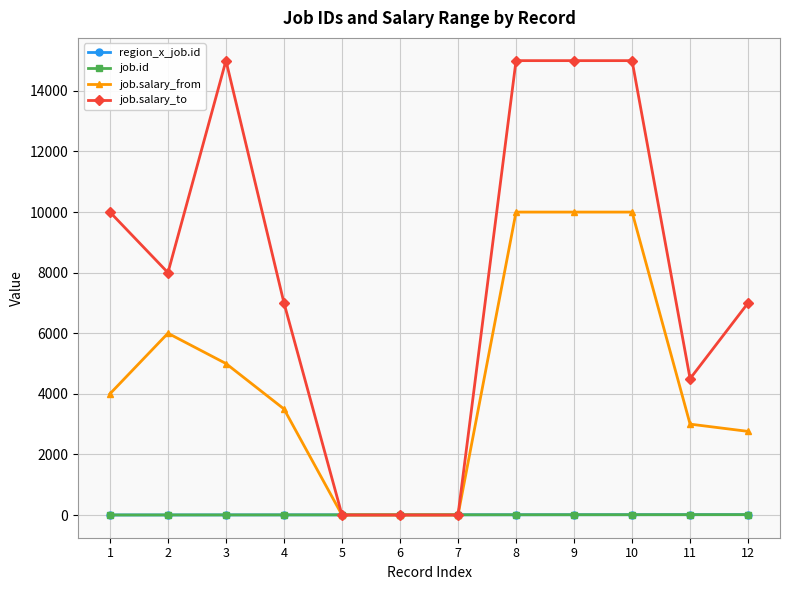

What is the sum of all job.salary_from values?

54260